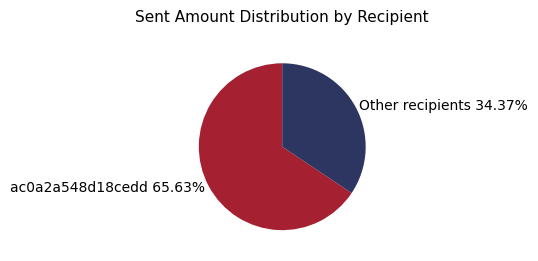

What is the majority slice?

ac0a2a548d18cedd 65.63%